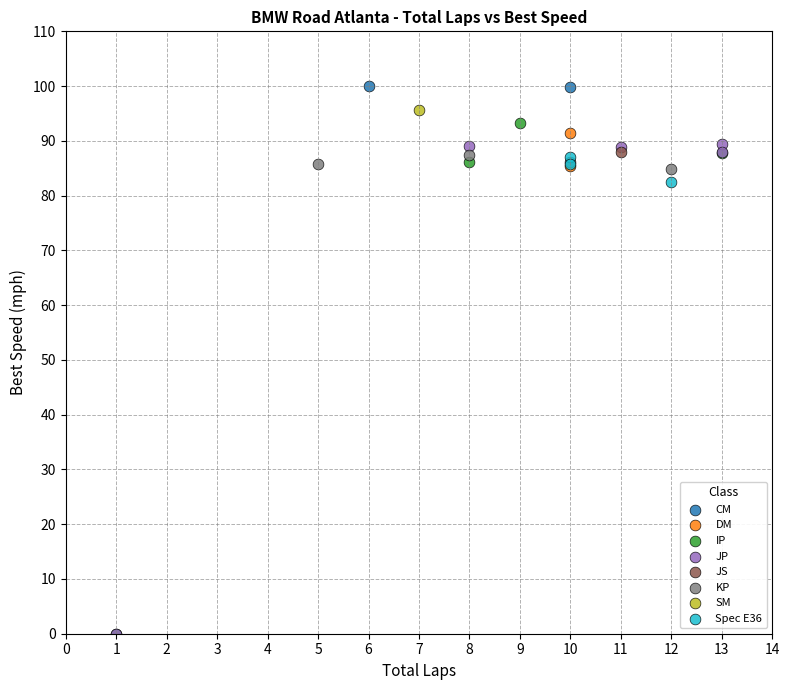

Which series reaches the maximum Y coordinate?

CM